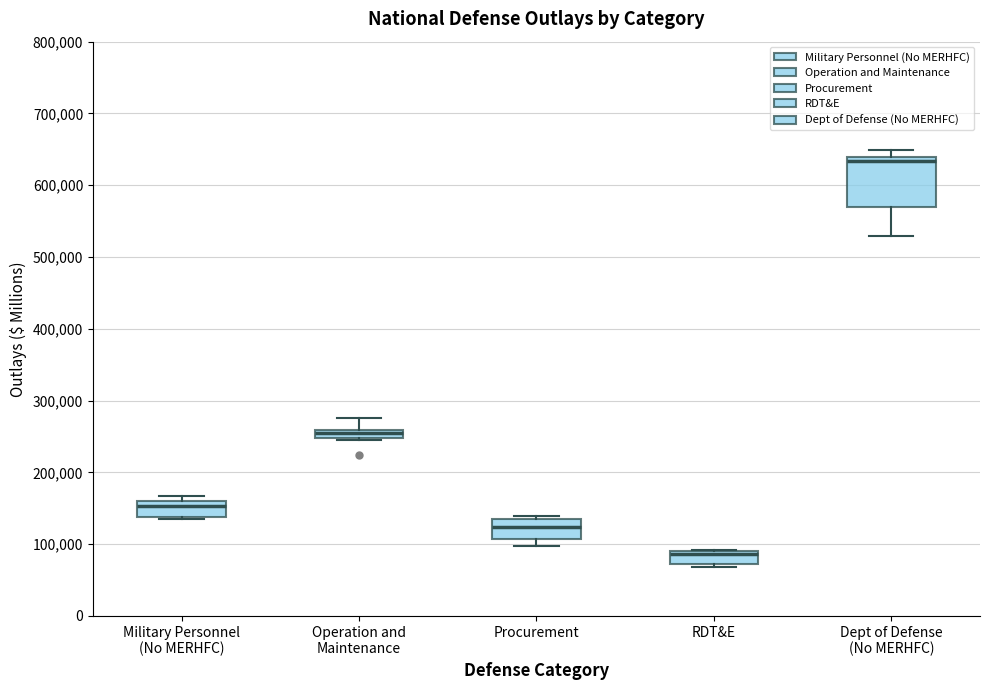

Which box is the tallest, from its lower edge to its upper edge?

Dept of Defense (No MERHFC)